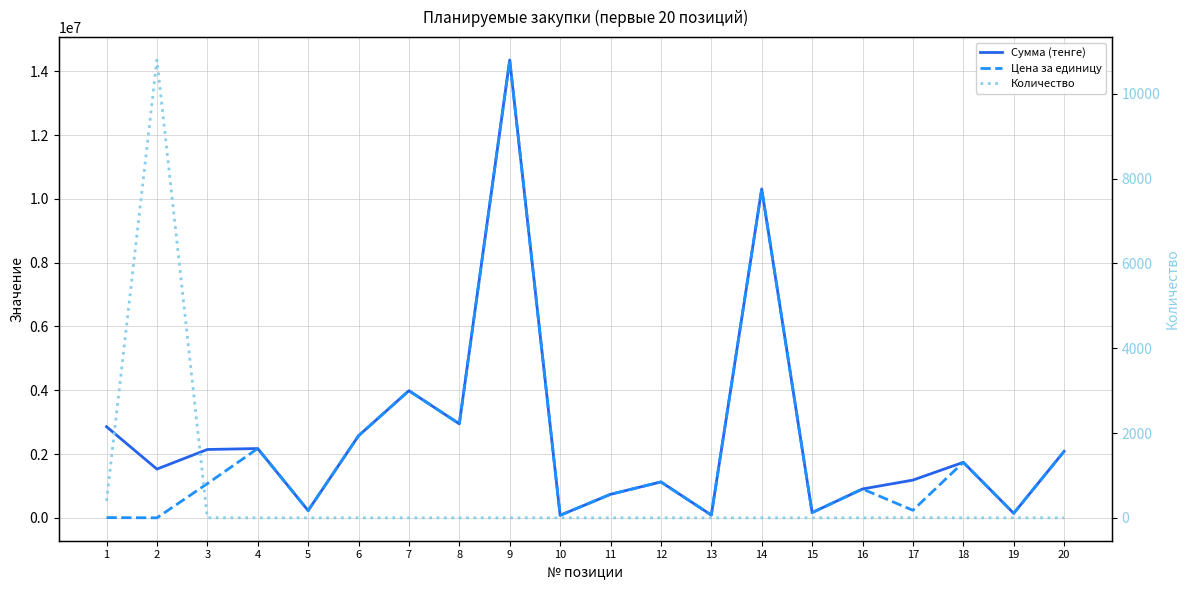

List the labels in order of Количество value, smallest first.

4, 5, 6, 7, 8, 9, 10, 11, 12, 13, 14, 15, 16, 18, 19, 20, 3, 17, 1, 2